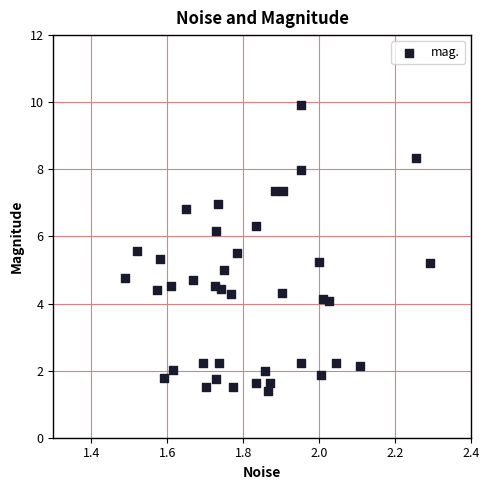

What is the range of Y values (max minus min)?

8.5